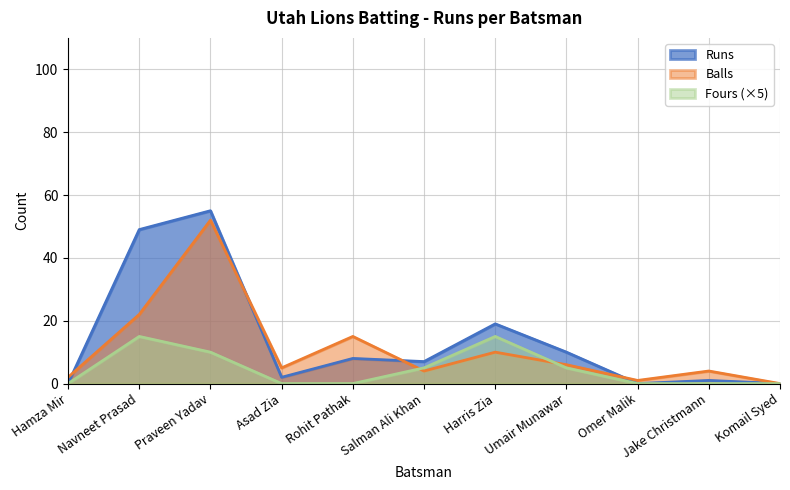

What is the value of the Runs point at the 7th from the left?

19